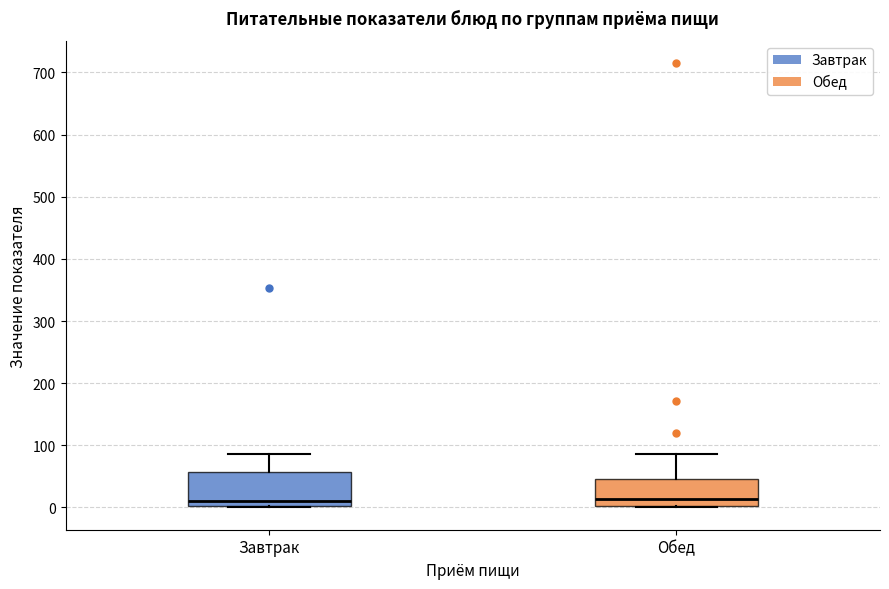

Reading left to right, read every box against the y-axis: the position of its median line, the range the box covers, and the ends of its whiskers. The values are not printed on the chart, so give them approximately, as read against the axis.

Завтрак: median 10, box 0 to 60, whiskers 0 to 90
Обед: median 10, box 0 to 50, whiskers 0 to 90